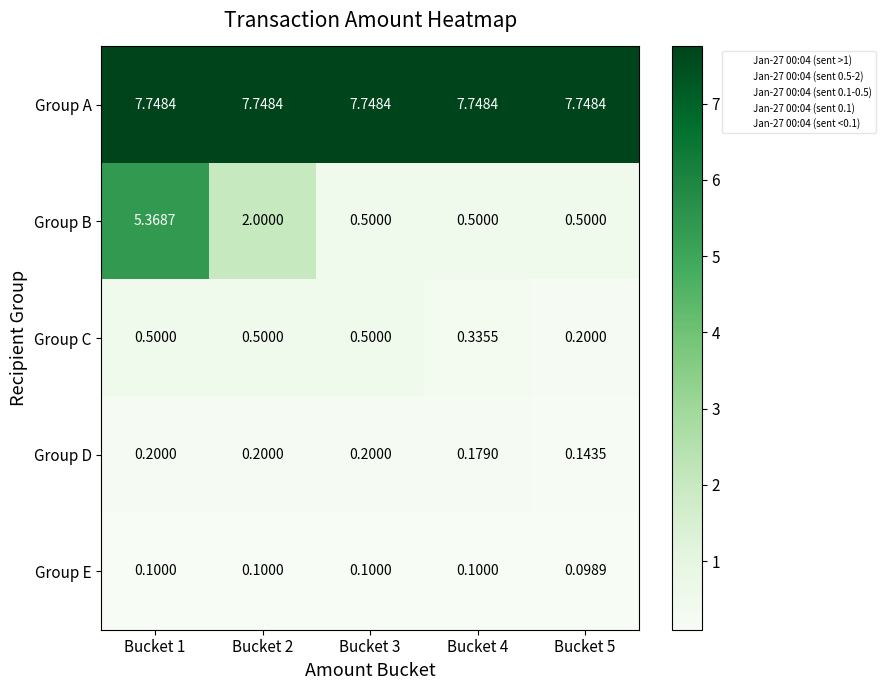

Which series has the largest total across all categories?

Group A